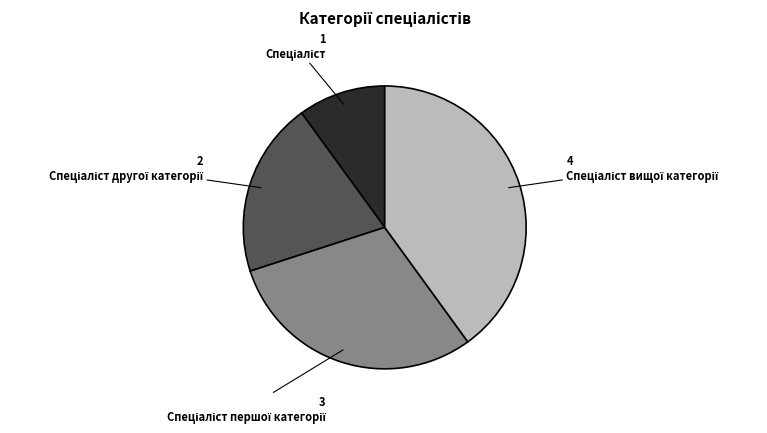

Is there any slice that represents more than half of the pie?

No